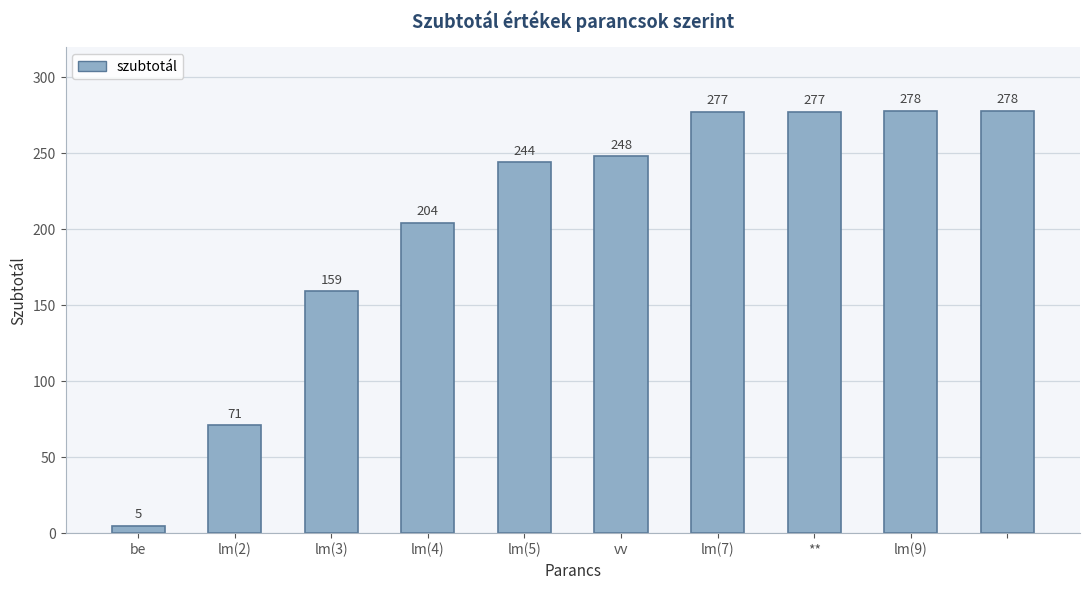

What is the average value?

204